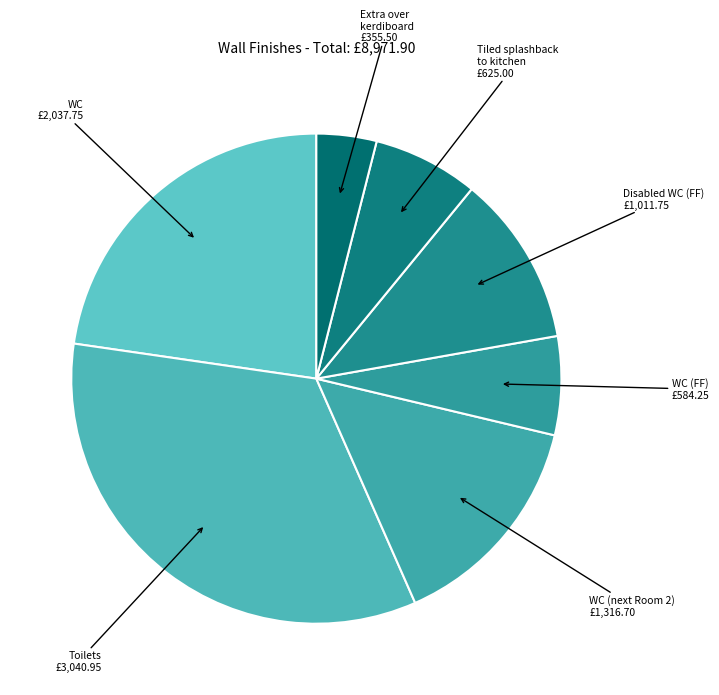

Which has a higher value, Tiled splashback to kitchen or WC?

WC